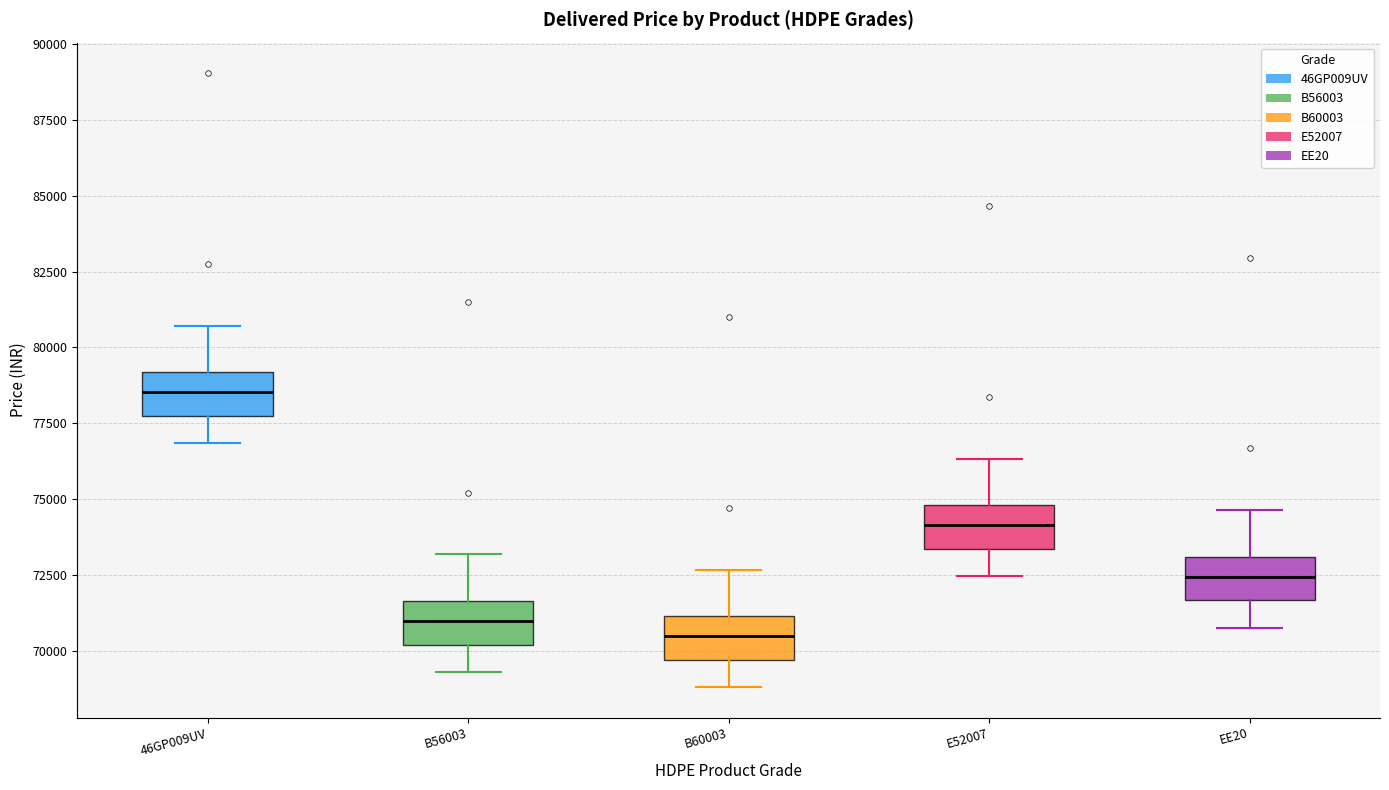

Reading left to right, read every box against the y-axis: the position of its median line, the range the box covers, and the ends of its whiskers. The values are not printed on the chart, so give them approximately, as read against the axis.

46GP009UV: median 78500, box 77500 to 79000, whiskers 77000 to 80500
B56003: median 71000, box 70000 to 71500, whiskers 69500 to 73000
B60003: median 70500, box 69500 to 71000, whiskers 69000 to 72500
E52007: median 74000, box 73500 to 75000, whiskers 72500 to 76500
EE20: median 72500, box 71500 to 73000, whiskers 71000 to 74500